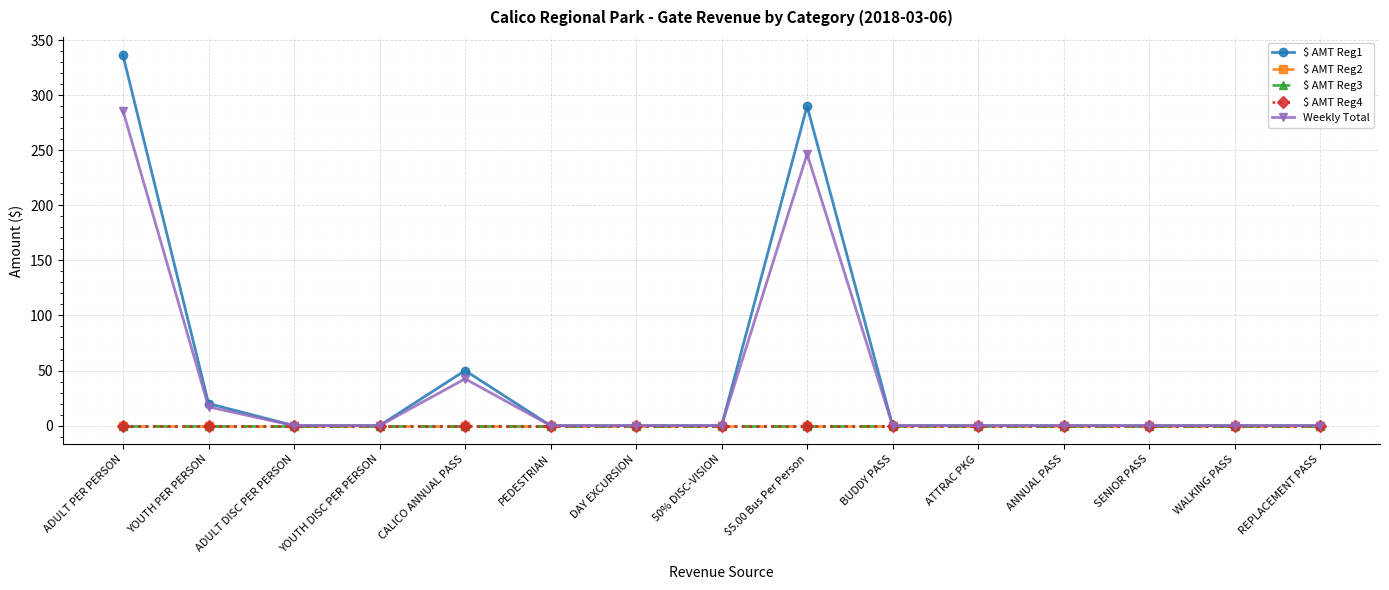

True or false: $ AMT Reg1 has a value of 208.7 at YOUTH DISC PER PERSON.

False